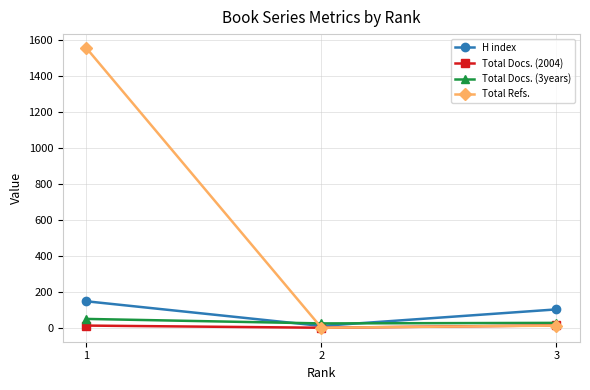

Rank the categories by H index value from lowest to highest.

2, 3, 1